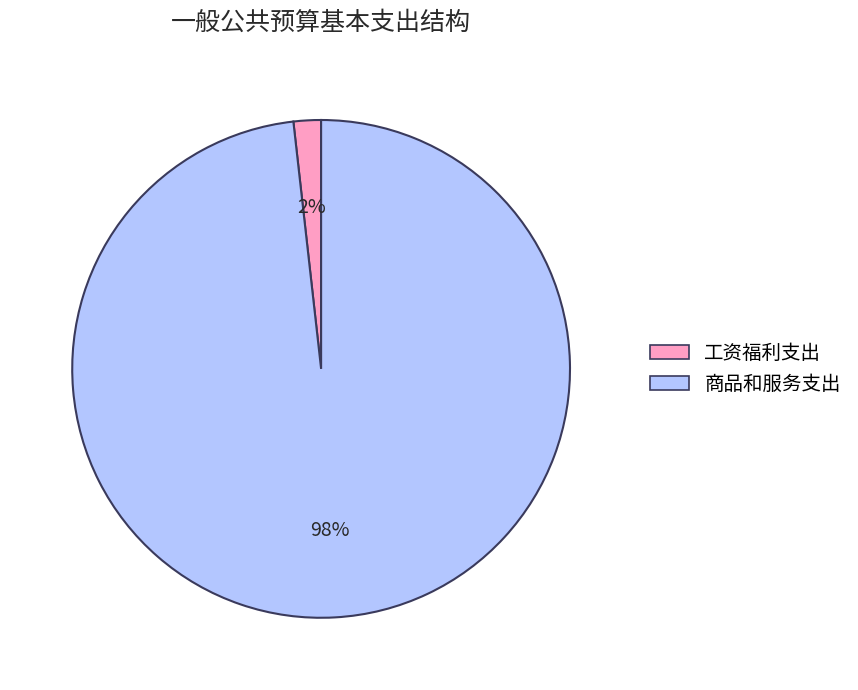

Between 工资福利支出 and 商品和服务支出, which is larger?

商品和服务支出